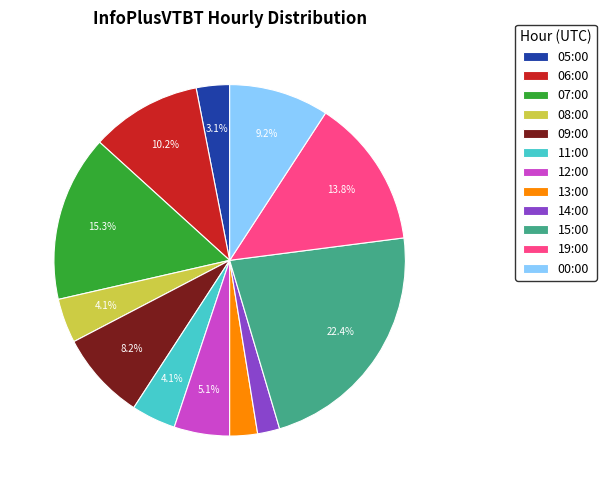

What is the largest slice in the pie chart?

15:00